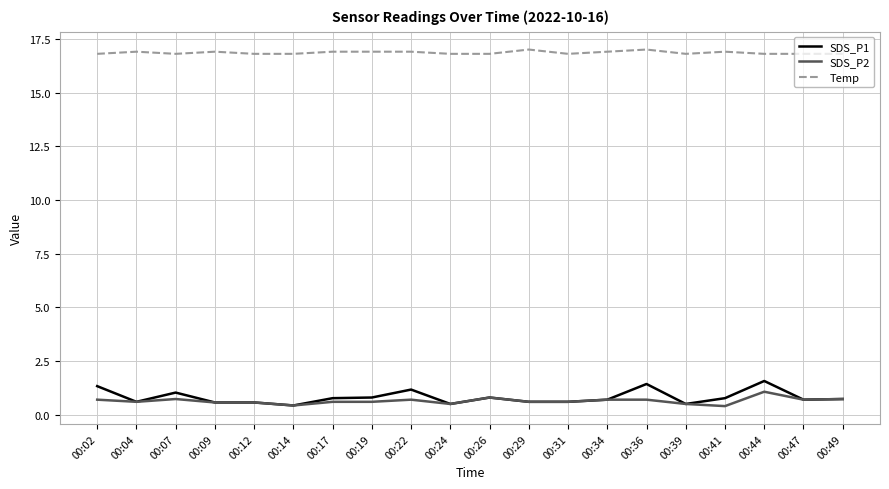

True or false: Temp and SDS_P1 intersect in this chart.

False